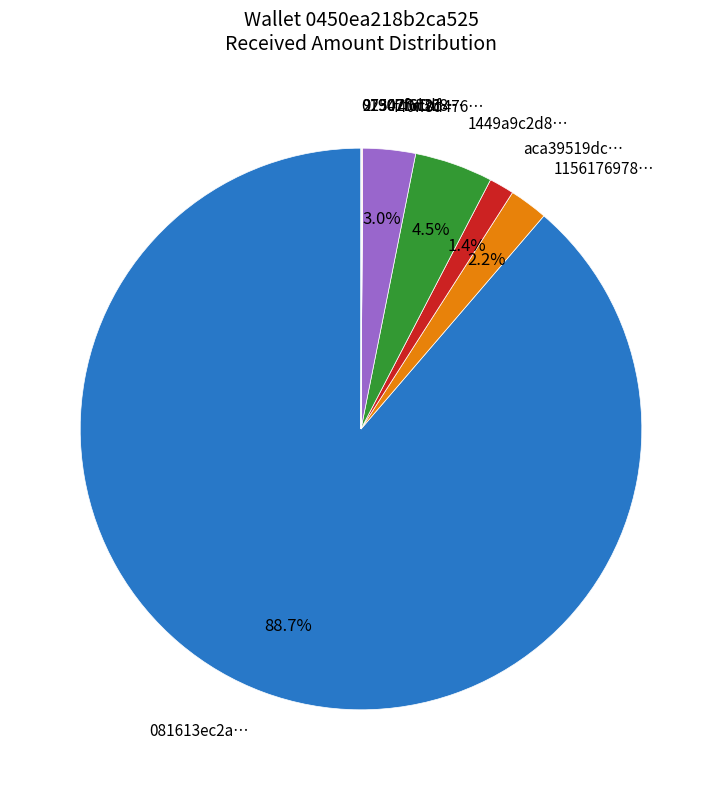

Does any single category account for the majority?

Yes